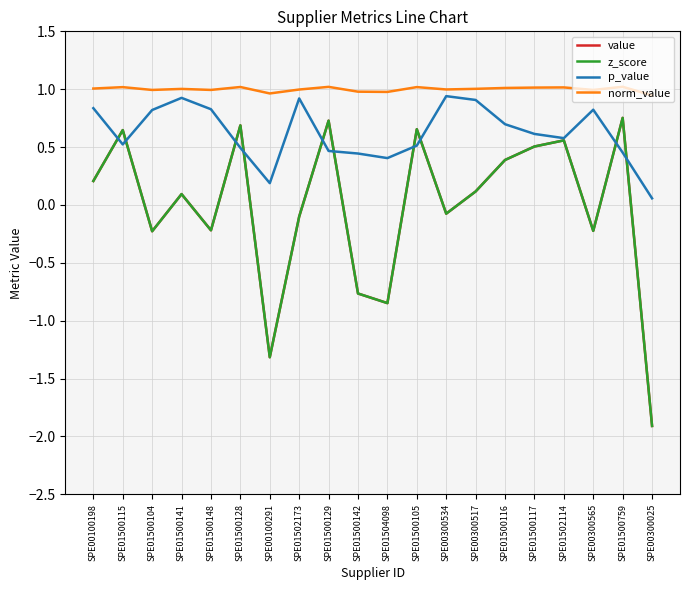

True or false: p_value has a value of 0.3 at SPE00300534.

False